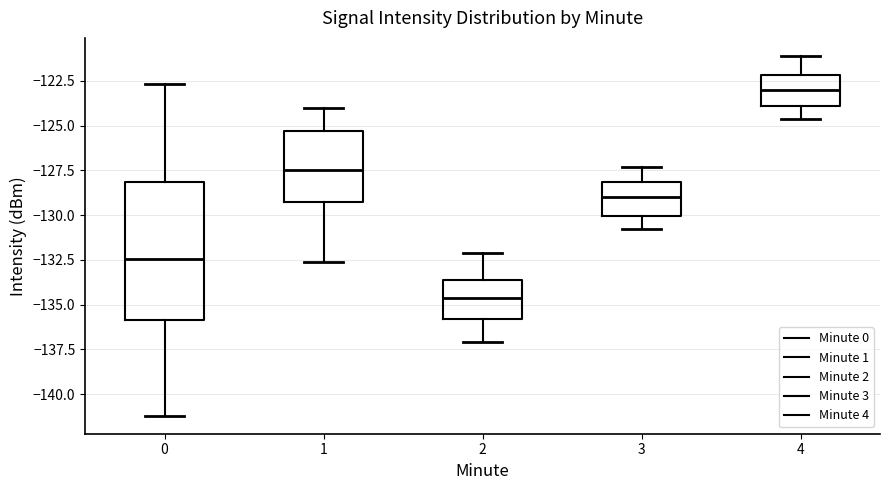

Which box is the tallest, from its lower edge to its upper edge?

0